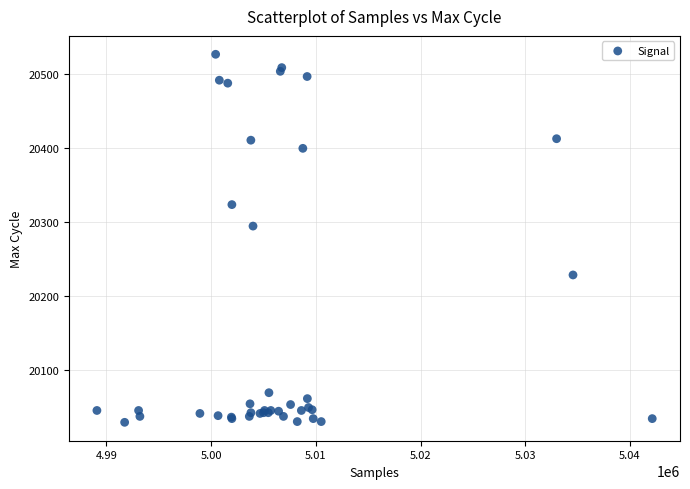

What Y value in the scatter plot is closest to 20277?

20294